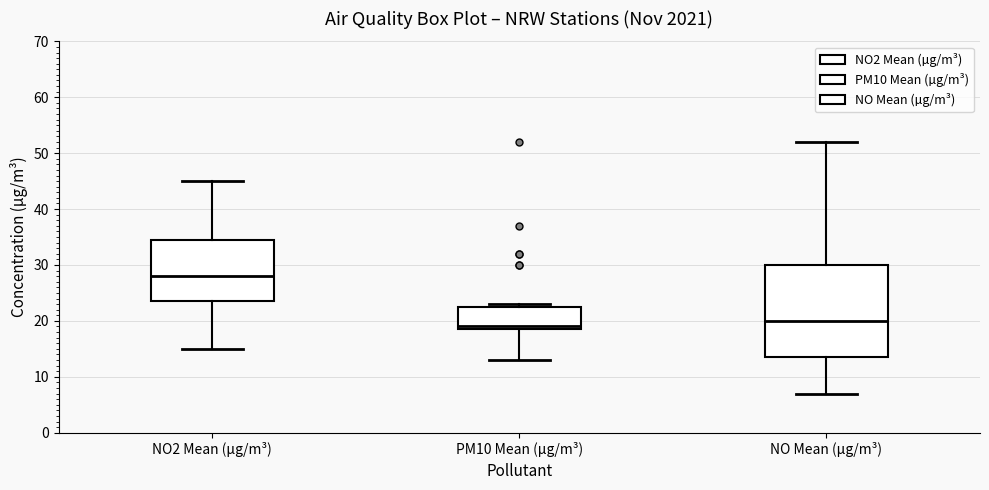

Comparing the boxes themselves (not the whiskers), which one is the tallest?

NO Mean (µg/m³)